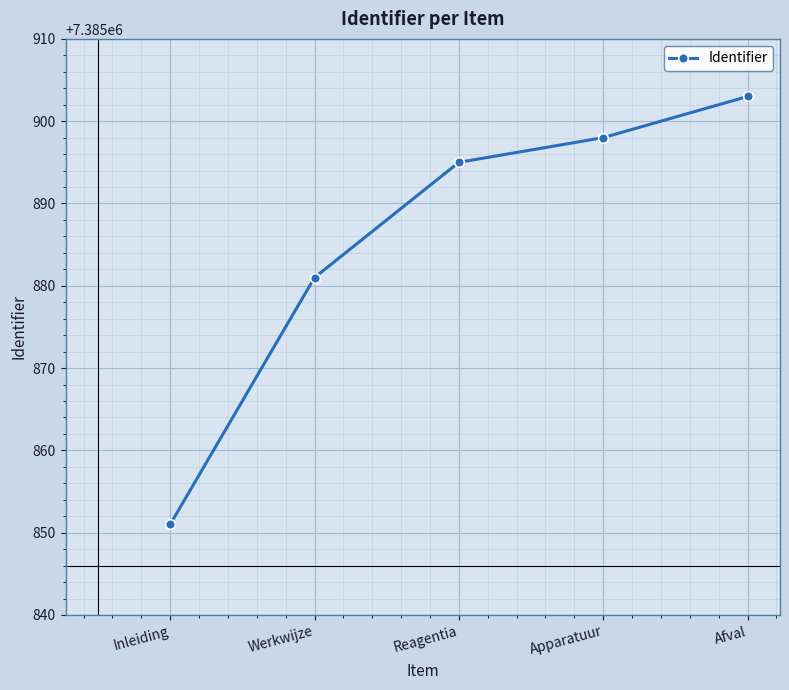

What is the ratio of the value at Afval to the value at Werkwijze?

1.0